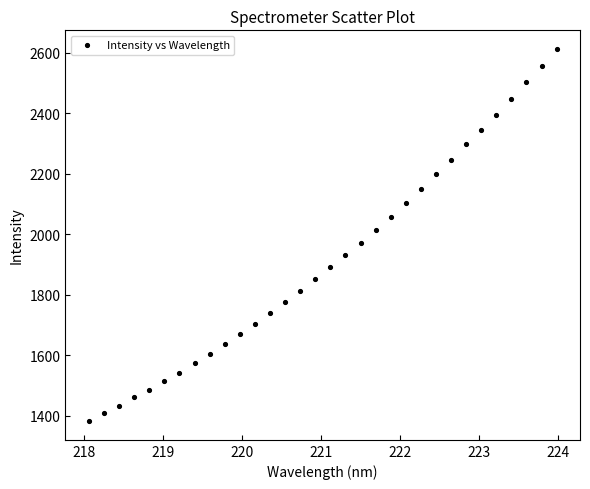

What is the range of Y values (max minus min)?

1230.7